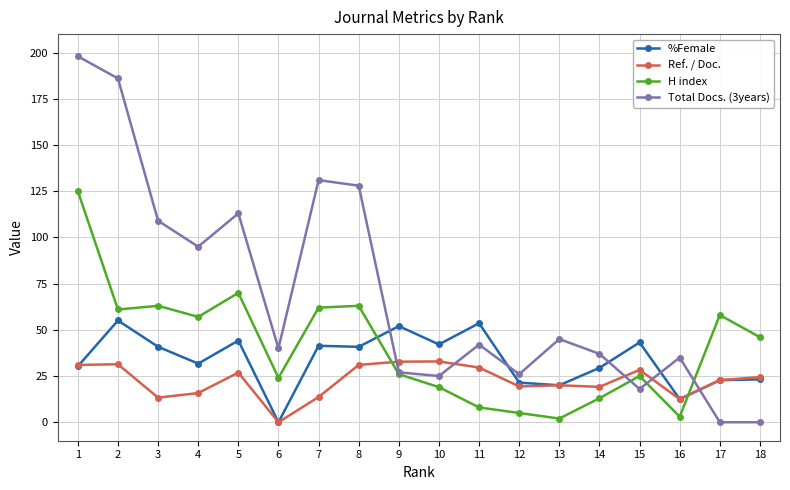

How many distinct data groups are displayed?

4